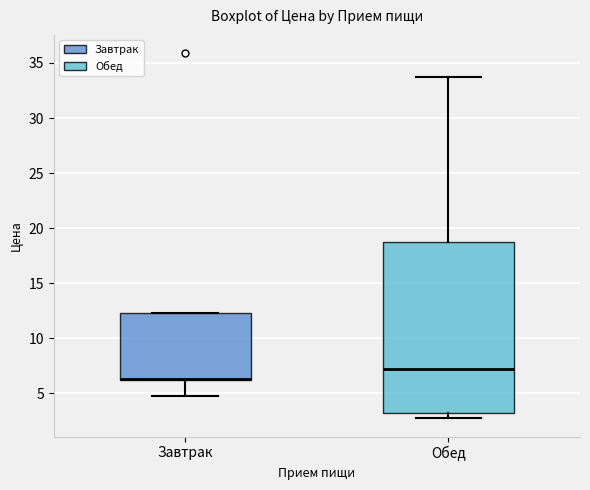

Which box is the tallest, from its lower edge to its upper edge?

Обед